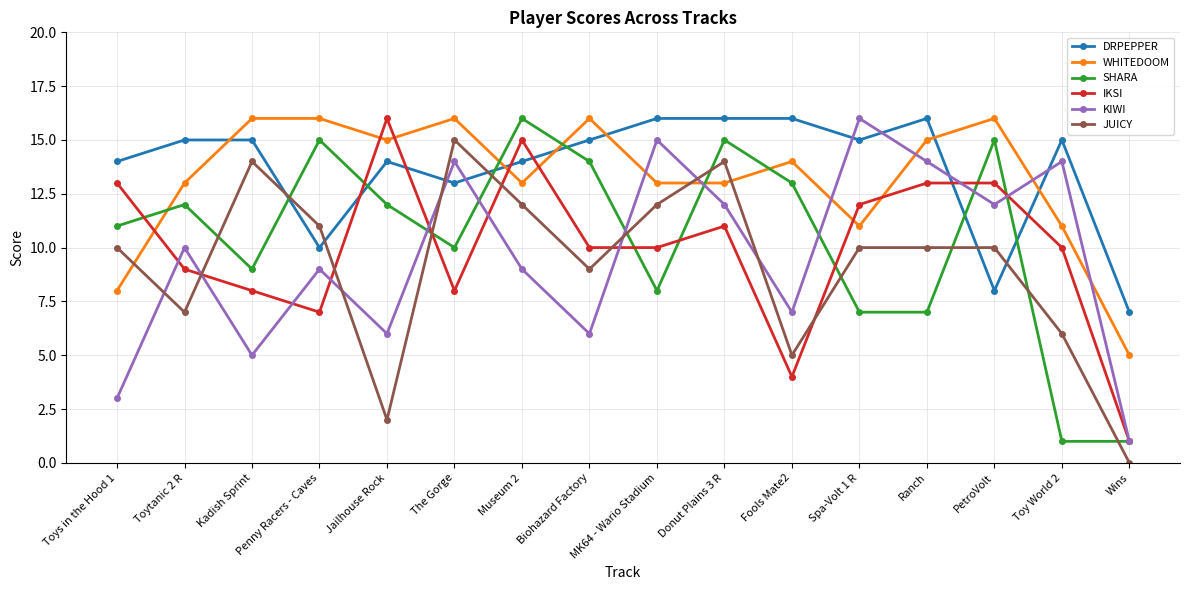

Reading left to right, transcribe all the data shown in this chart.

DRPEPPER: Toys in the Hood 1=14	Toytanic 2 R=15	Kadish Sprint=15	Penny Racers - Caves=10	Jailhouse Rock=14	The Gorge=13	Museum 2=14	Biohazard Factory=15	MK64 - Wario Stadium=16	Donut Plains 3 R=16	Fools Mate2=16	Spa-Volt 1 R=15	Ranch=16	PetroVolt=8	Toy World 2=15	Wins=7
WHITEDOOM: Toys in the Hood 1=8	Toytanic 2 R=13	Kadish Sprint=16	Penny Racers - Caves=16	Jailhouse Rock=15	The Gorge=16	Museum 2=13	Biohazard Factory=16	MK64 - Wario Stadium=13	Donut Plains 3 R=13	Fools Mate2=14	Spa-Volt 1 R=11	Ranch=15	PetroVolt=16	Toy World 2=11	Wins=5
SHARA: Toys in the Hood 1=11	Toytanic 2 R=12	Kadish Sprint=9	Penny Racers - Caves=15	Jailhouse Rock=12	The Gorge=10	Museum 2=16	Biohazard Factory=14	MK64 - Wario Stadium=8	Donut Plains 3 R=15	Fools Mate2=13	Spa-Volt 1 R=7	Ranch=7	PetroVolt=15	Toy World 2=1	Wins=1
IKSI: Toys in the Hood 1=13	Toytanic 2 R=9	Kadish Sprint=8	Penny Racers - Caves=7	Jailhouse Rock=16	The Gorge=8	Museum 2=15	Biohazard Factory=10	MK64 - Wario Stadium=10	Donut Plains 3 R=11	Fools Mate2=4	Spa-Volt 1 R=12	Ranch=13	PetroVolt=13	Toy World 2=10	Wins=1
KIWI: Toys in the Hood 1=3	Toytanic 2 R=10	Kadish Sprint=5	Penny Racers - Caves=9	Jailhouse Rock=6	The Gorge=14	Museum 2=9	Biohazard Factory=6	MK64 - Wario Stadium=15	Donut Plains 3 R=12	Fools Mate2=7	Spa-Volt 1 R=16	Ranch=14	PetroVolt=12	Toy World 2=14	Wins=1
JUICY: Toys in the Hood 1=10	Toytanic 2 R=7	Kadish Sprint=14	Penny Racers - Caves=11	Jailhouse Rock=2	The Gorge=15	Museum 2=12	Biohazard Factory=9	MK64 - Wario Stadium=12	Donut Plains 3 R=14	Fools Mate2=5	Spa-Volt 1 R=10	Ranch=10	PetroVolt=10	Toy World 2=6	Wins=0